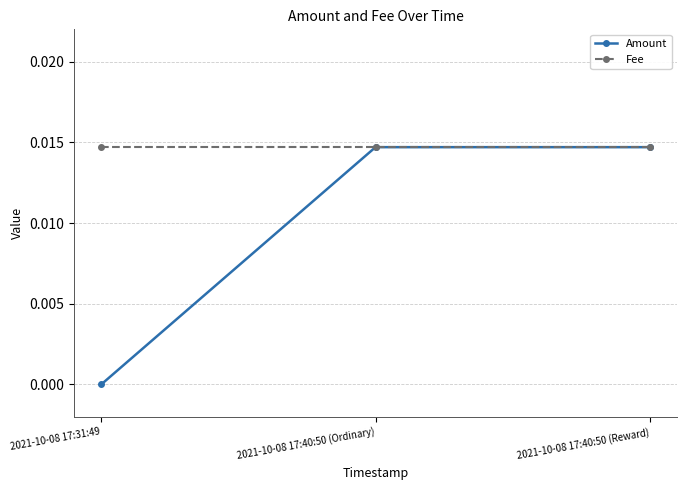

How many data points does each series have?

3